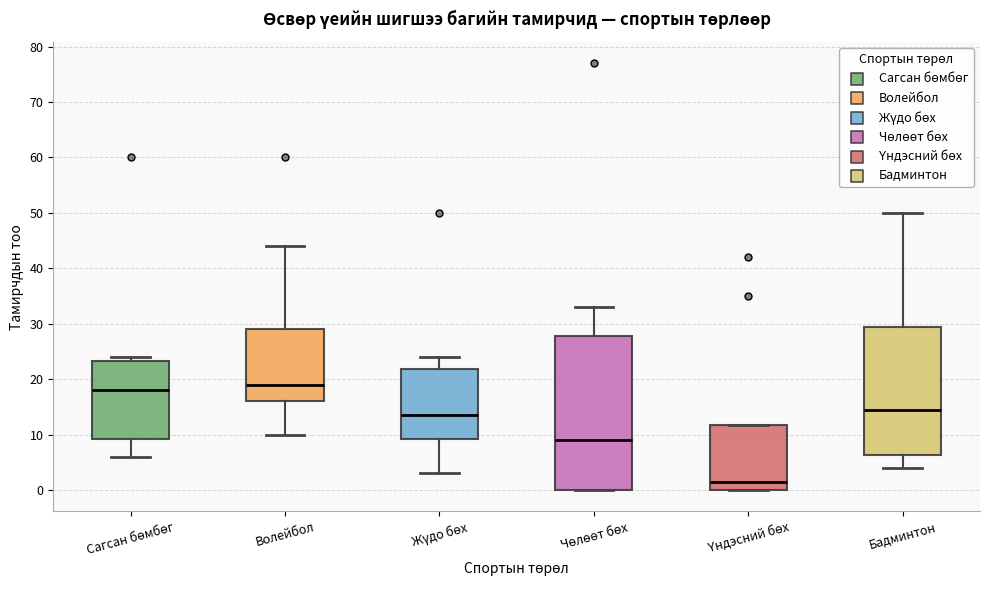

Which box has the lowest median line?

Үндэсний бөх